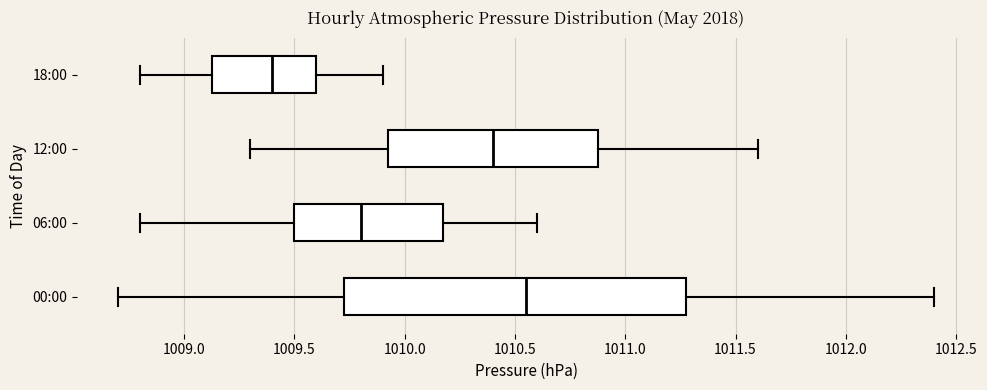

Reading bottom to top, read every box against the x-axis: the position of its median line, the range the box covers, and the ends of its whiskers. The values are not printed on the chart, so give them approximately, as read against the axis.

00:00: median 1010.55, box 1009.75 to 1011.30, whiskers 1008.70 to 1012.40
06:00: median 1009.80, box 1009.50 to 1010.20, whiskers 1008.80 to 1010.60
12:00: median 1010.40, box 1009.95 to 1010.90, whiskers 1009.30 to 1011.60
18:00: median 1009.40, box 1009.15 to 1009.60, whiskers 1008.80 to 1009.90